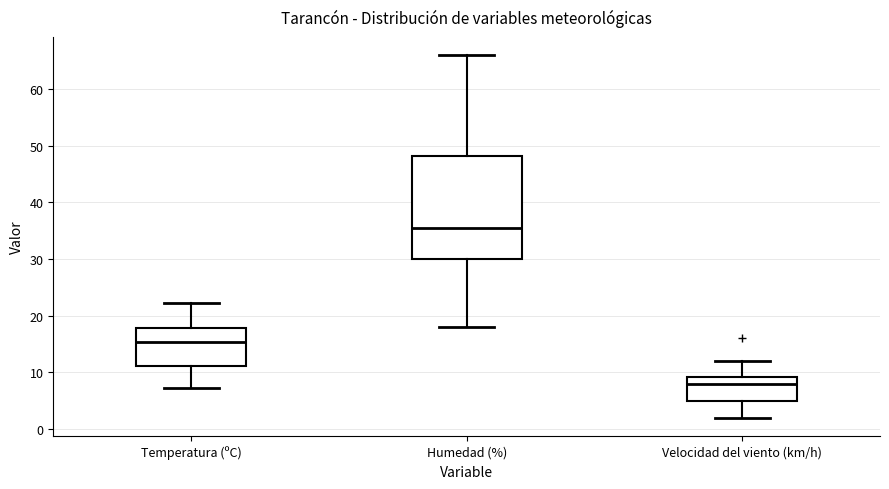

Where does the lower whisker of the box for Temperatura (ºC) end on the y-axis? The values are not printed on the chart, so give them approximately, as read against the axis.

7